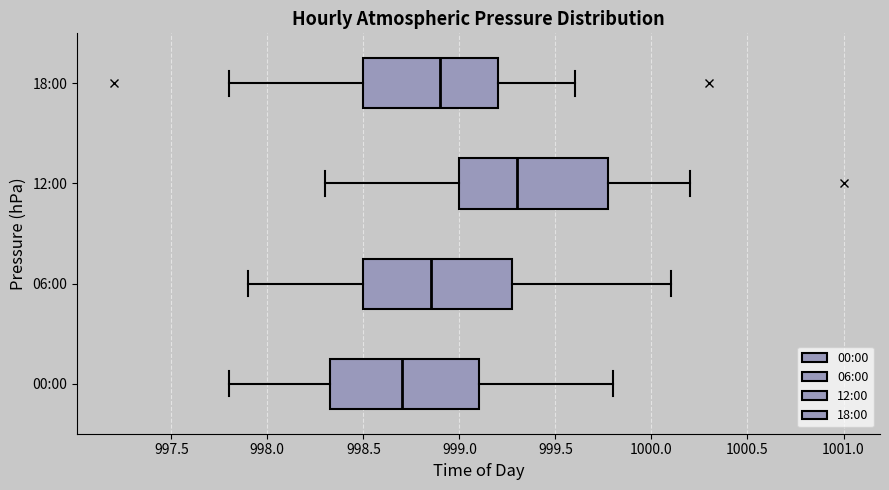

Reading bottom to top, read every box against the x-axis: the position of its median line, the range the box covers, and the ends of its whiskers. The values are not printed on the chart, so give them approximately, as read against the axis.

00:00: median 998.70, box 998.35 to 999.10, whiskers 997.80 to 999.80
06:00: median 998.85, box 998.50 to 999.30, whiskers 997.90 to 1000.10
12:00: median 999.30, box 999.00 to 999.80, whiskers 998.30 to 1000.20
18:00: median 998.90, box 998.50 to 999.20, whiskers 997.80 to 999.60